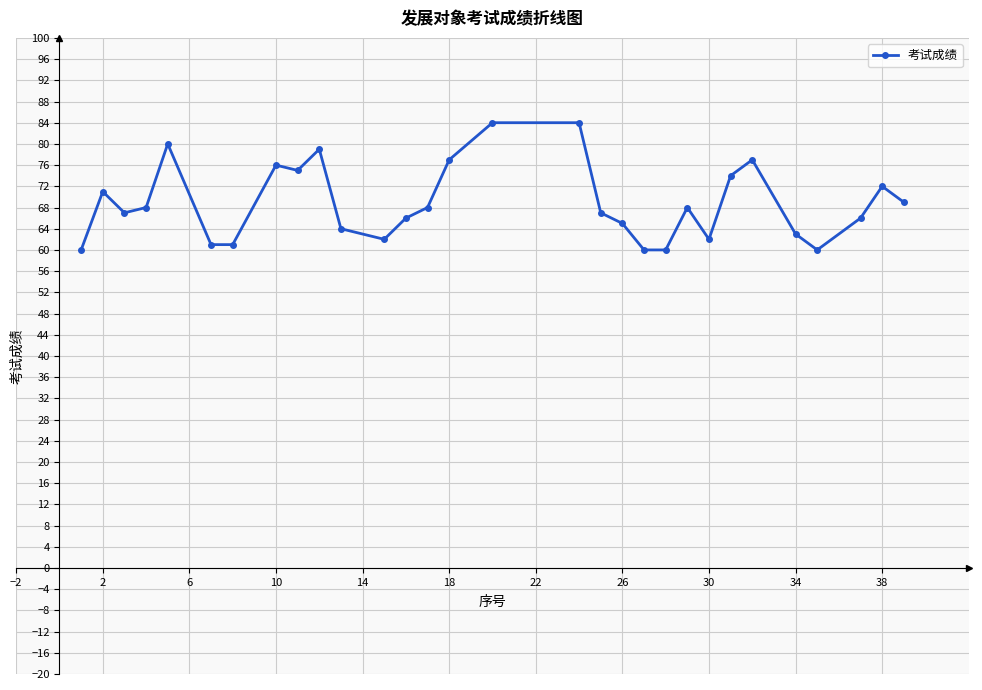

What is the sum of all values?

2066